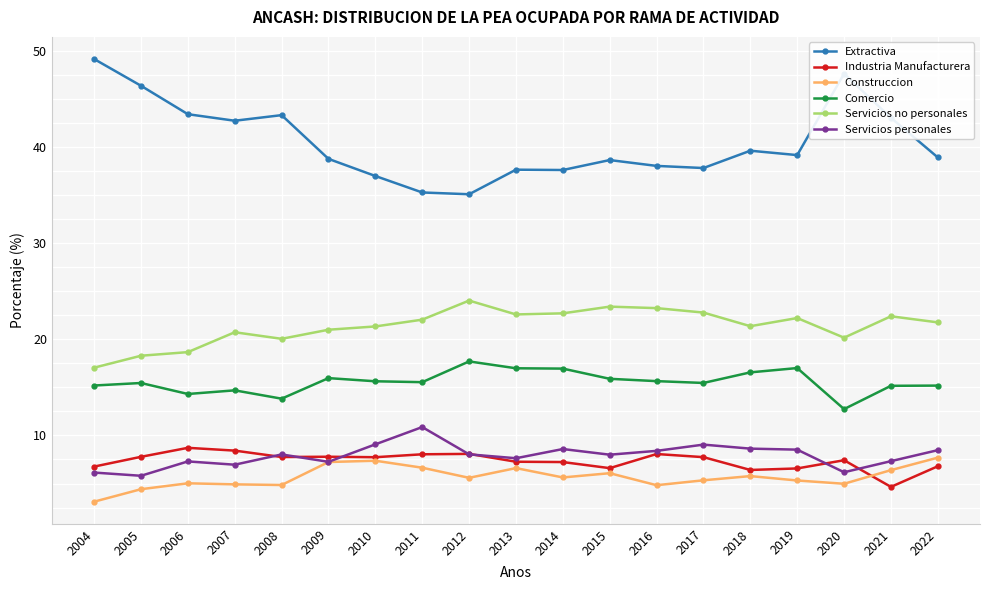

True or false: Industria Manufacturera and Servicios no personales cross at least once.

False